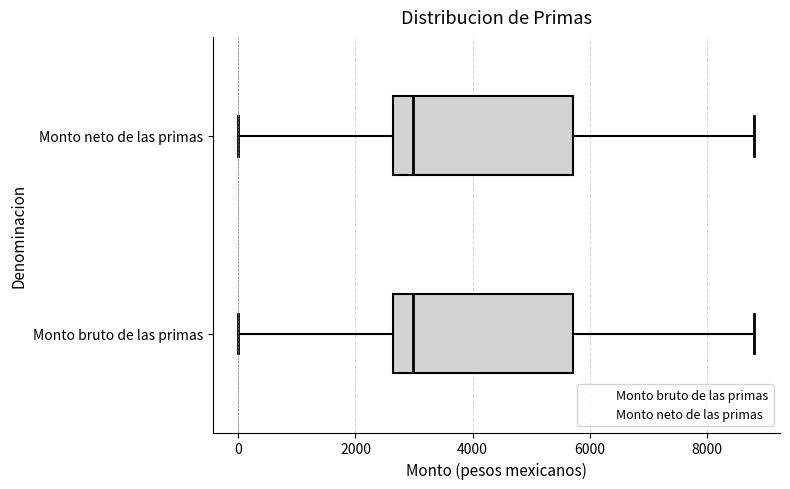

Reading bottom to top, transcribe this box plot: for each box, give where its median line is, the range the box spans, and where its two whiskers end, as read against the x-axis. The values are not printed on the chart, so give them approximately, as read against the axis.

Monto bruto de las primas: median 3000, box 2600 to 5800, whiskers 0 to 8800
Monto neto de las primas: median 3000, box 2600 to 5800, whiskers 0 to 8800